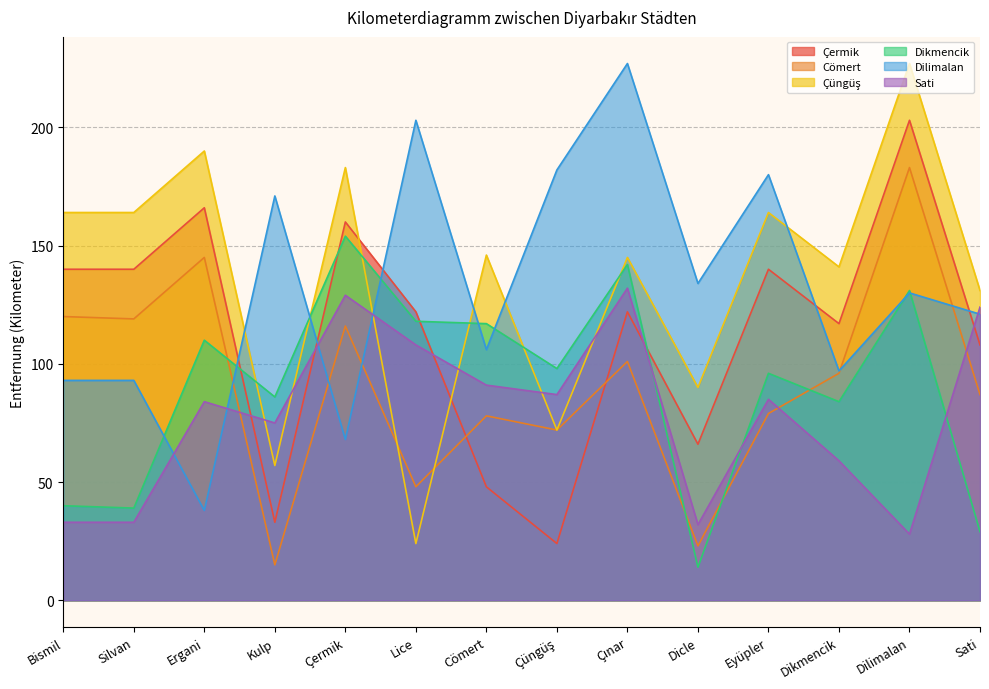

At which category is the sum across all series the highest?

Dilimalan